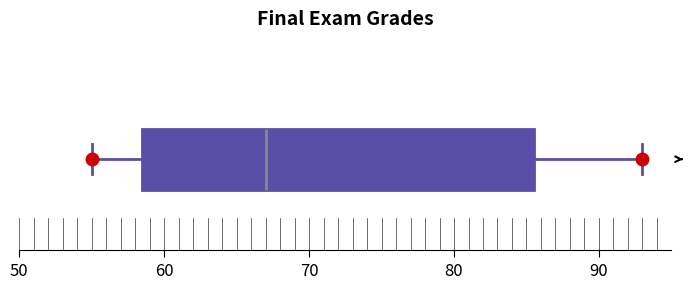

Transcribe this box plot: give where the median line is, the range the box spans, and where the two whiskers end, as read against the x-axis. The values are not printed on the chart, so give them approximately, as read against the axis.

median 67, box 59 to 86, whiskers 55 to 93